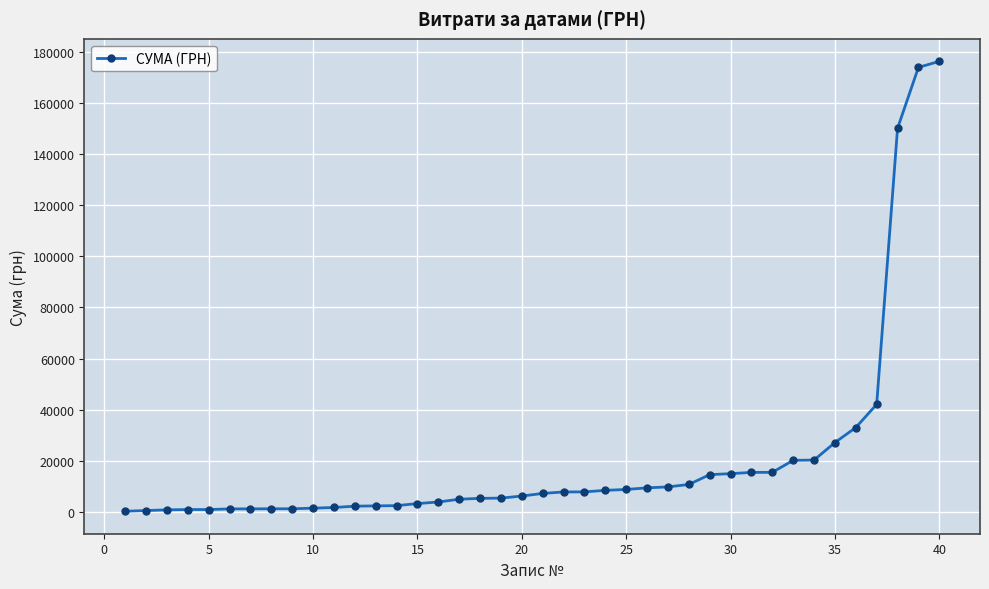

What is the maximum value shown in the chart?

176218.8